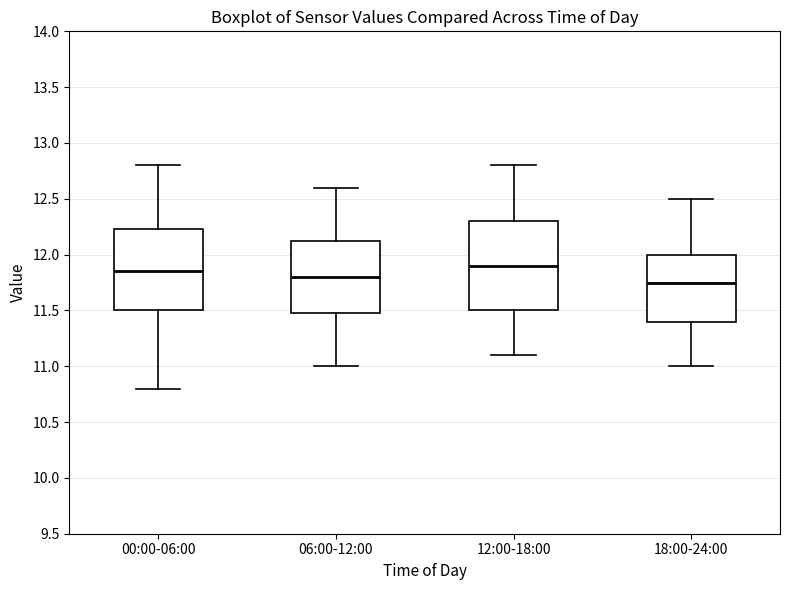

Which box is the tallest, from its lower edge to its upper edge?

12:00-18:00